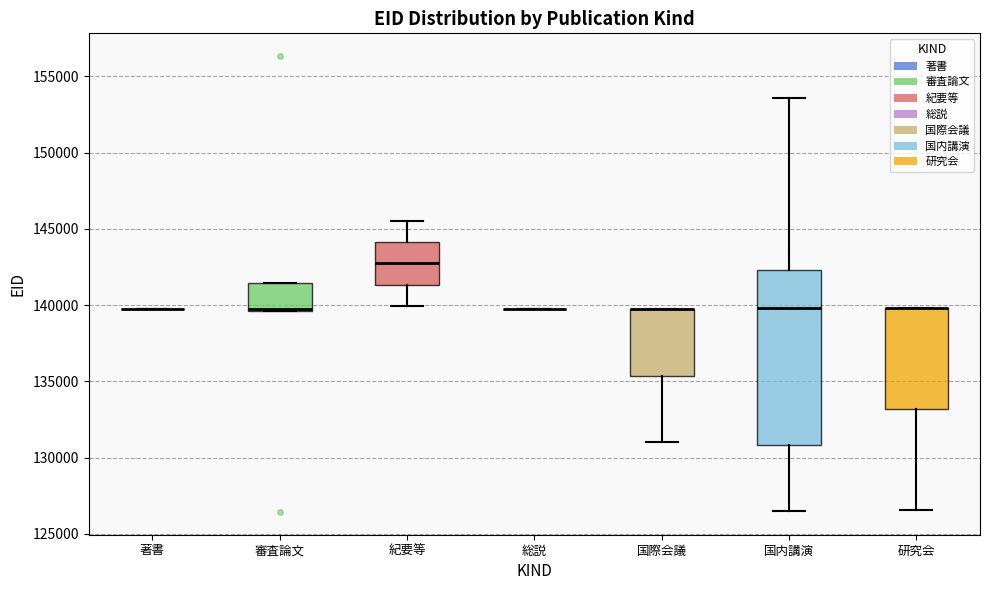

Reading left to right, read every box against the y-axis: the position of its median line, the range the box covers, and the ends of its whiskers. The values are not printed on the chart, so give them approximately, as read against the axis.

著書: box collapsed to a line at 140000, whiskers 140000 to 140000
審査論文: median 140000 (drawn on the box's lower edge), box 139500 to 141500, whiskers 139500 to 141500
紀要等: median 142500, box 141500 to 144000, whiskers 140000 to 145500
総説: box collapsed to a line at 140000, whiskers 140000 to 140000
国際会議: median 140000 (drawn on the box's upper edge), box 135500 to 140000, whiskers 131000 to 140000
国内講演: median 140000, box 131000 to 142500, whiskers 126500 to 153500
研究会: median 140000 (drawn on the box's upper edge), box 133000 to 140000, whiskers 126500 to 140000